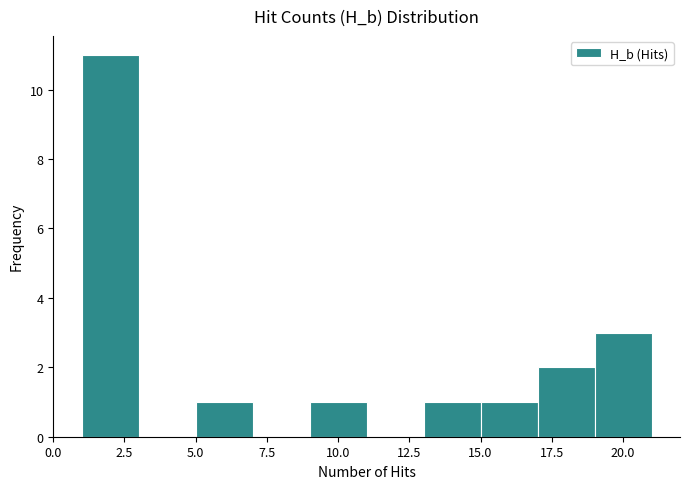

Over which range of the x-axis is the bar tallest?

1 to 3